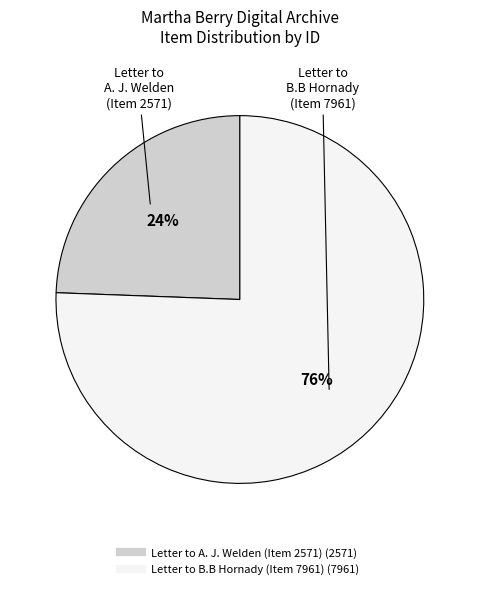

To the nearest percent, what is the average slice percentage?

50%